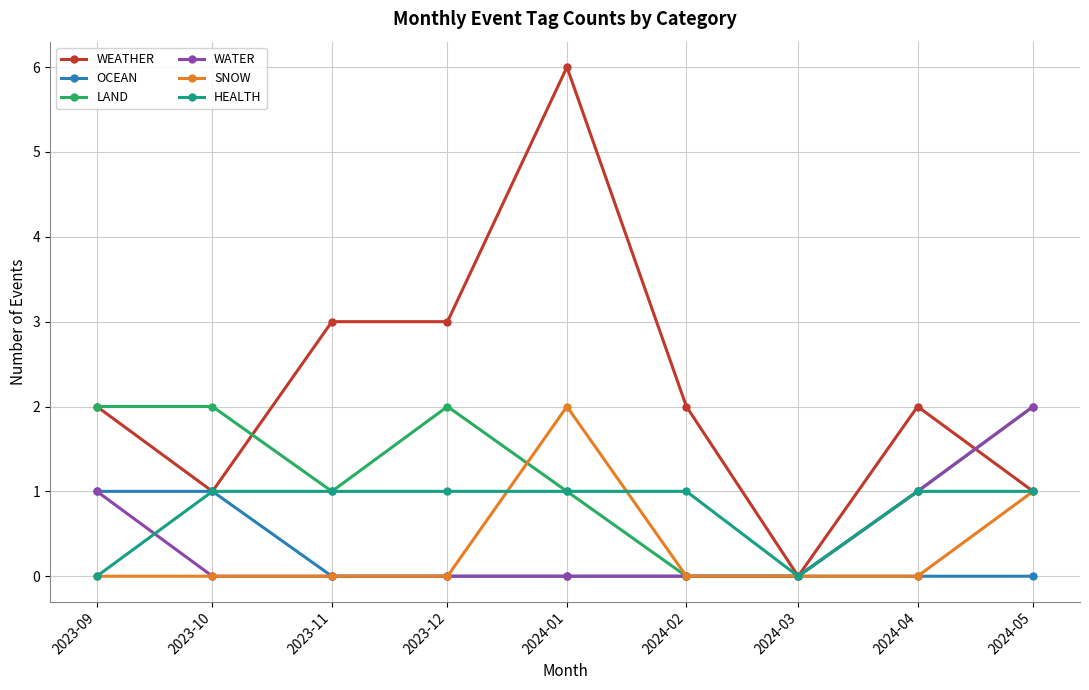

At how many categories does at least one series exceed 1?

8